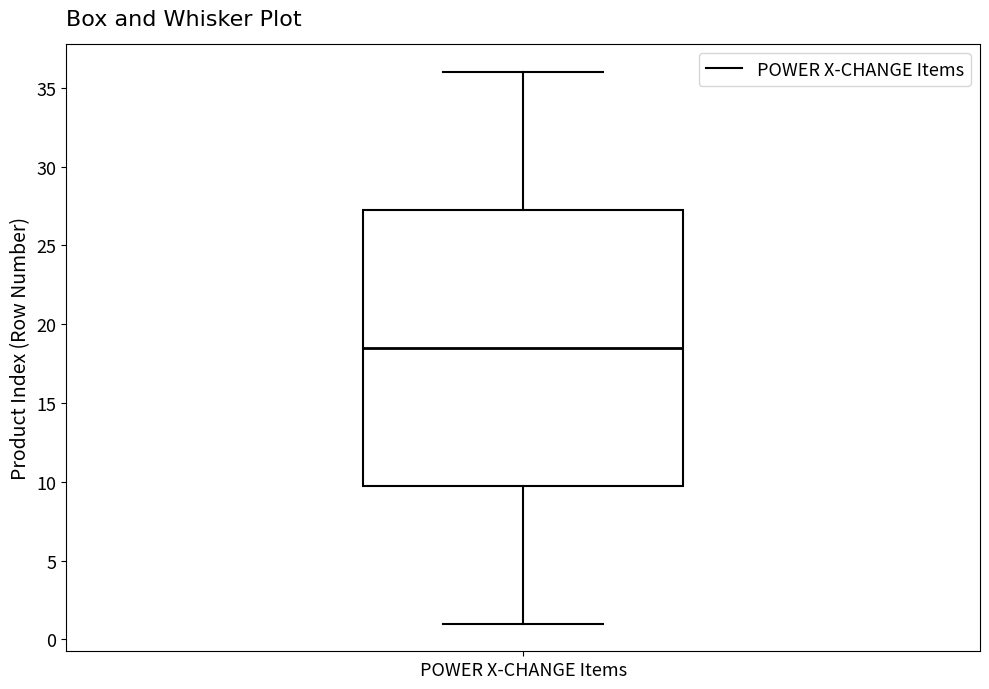

Where is the upper edge of the box for POWER X-CHANGE Items on the y-axis? The values are not printed on the chart, so give them approximately, as read against the axis.

27.5